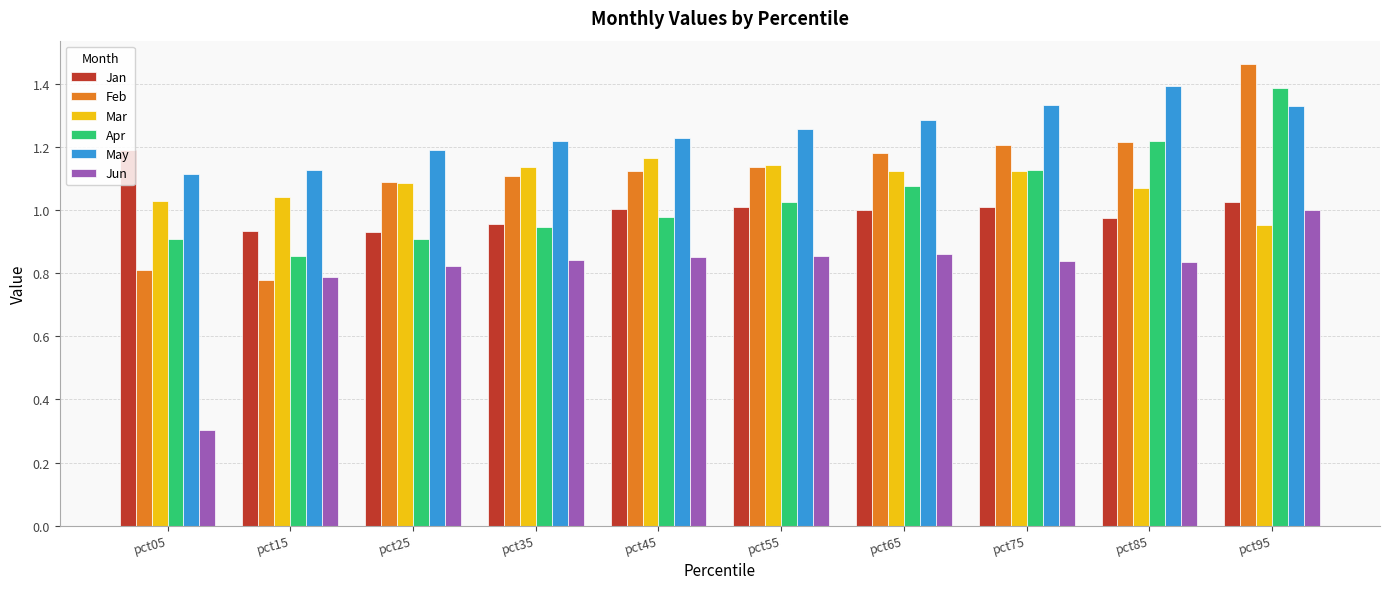

Are the bars horizontal?

No